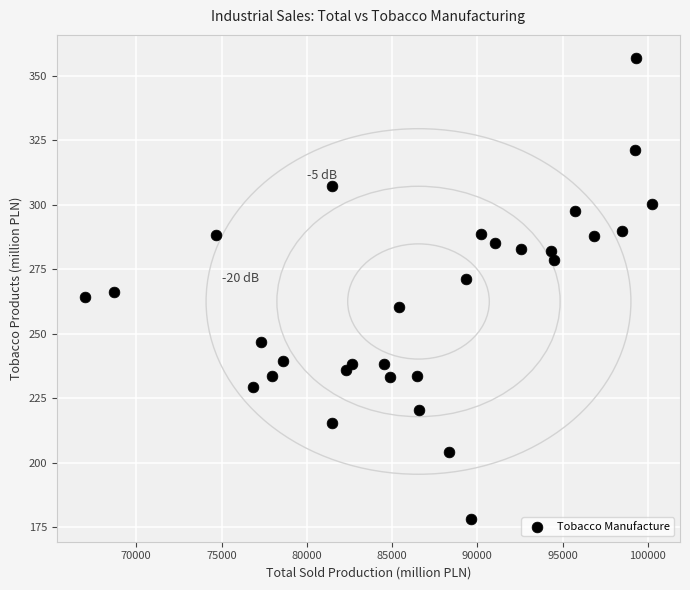

What is the range of X values (max minus min)?

33211.8